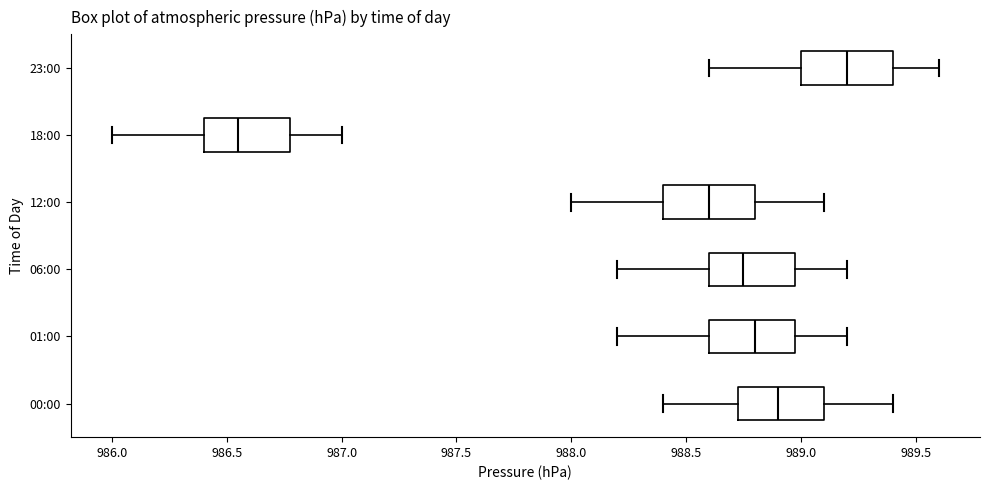

Which box's median line is the furthest to the right?

23:00